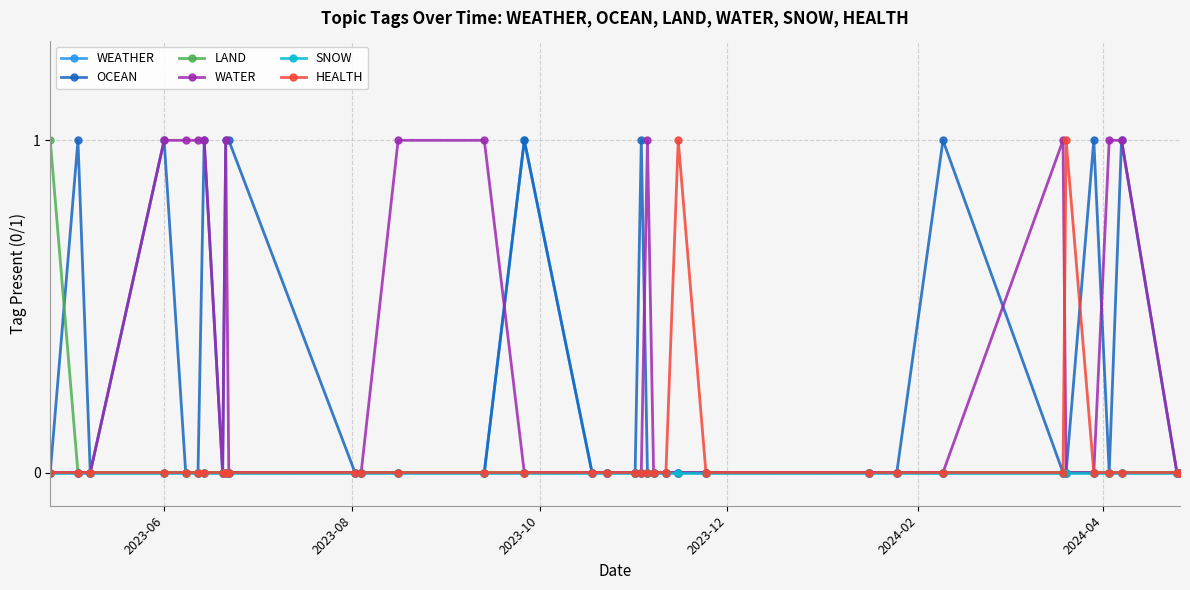

At how many categories does at least one series exceed 0?

20